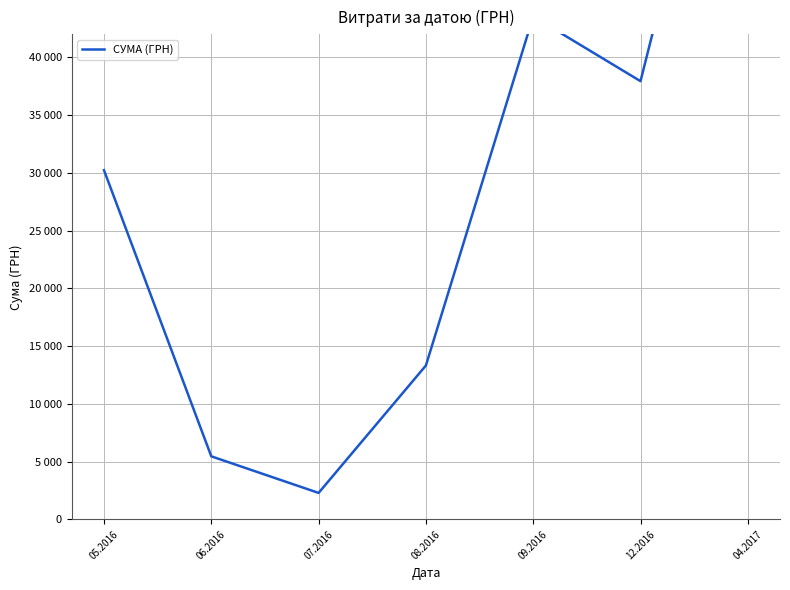

What is the difference between the values at 08.2016 and 09.2016?

30219.2